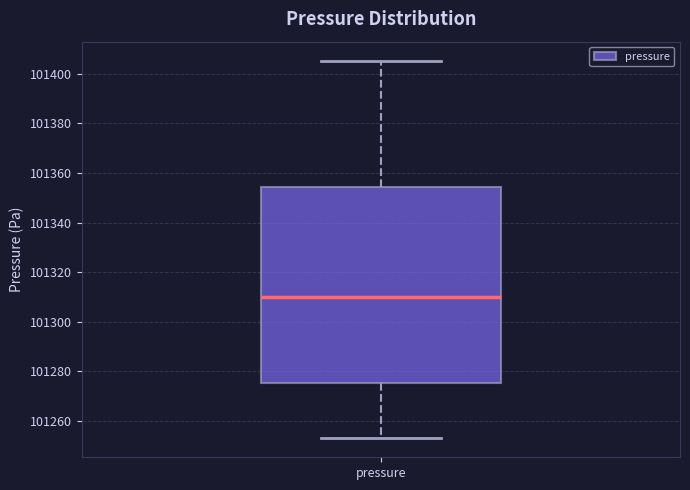

Read this box plot against the y-axis: the position of the median line, the range covered by the box, and the ends of both whiskers. The values are not printed on the chart, so give them approximately, as read against the axis.

median 101310, box 101276 to 101354, whiskers 101254 to 101406